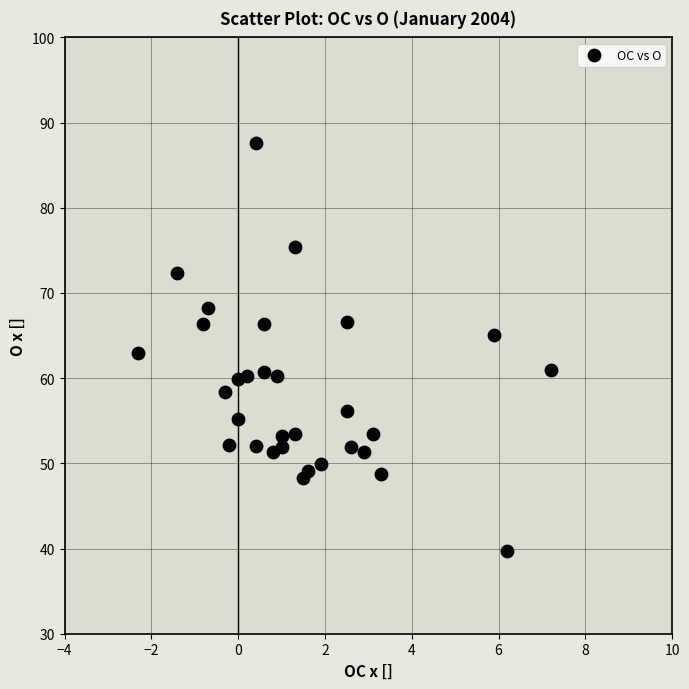

What is the range of X values (max minus min)?

9.5